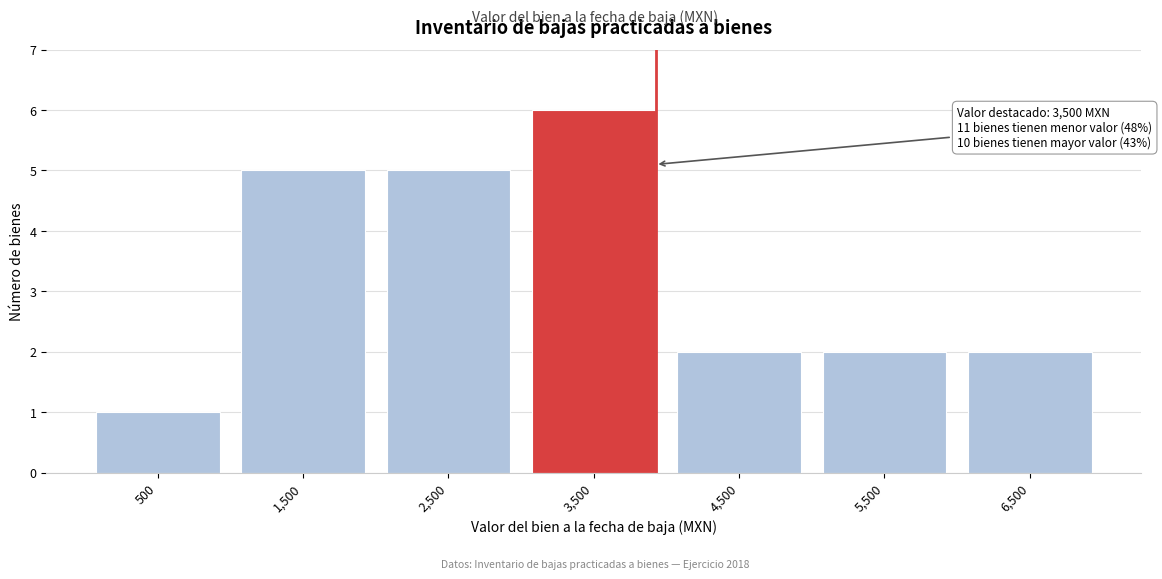

Reading right to left, extract all data points from this chart.

2	2	2	6	5	5	1